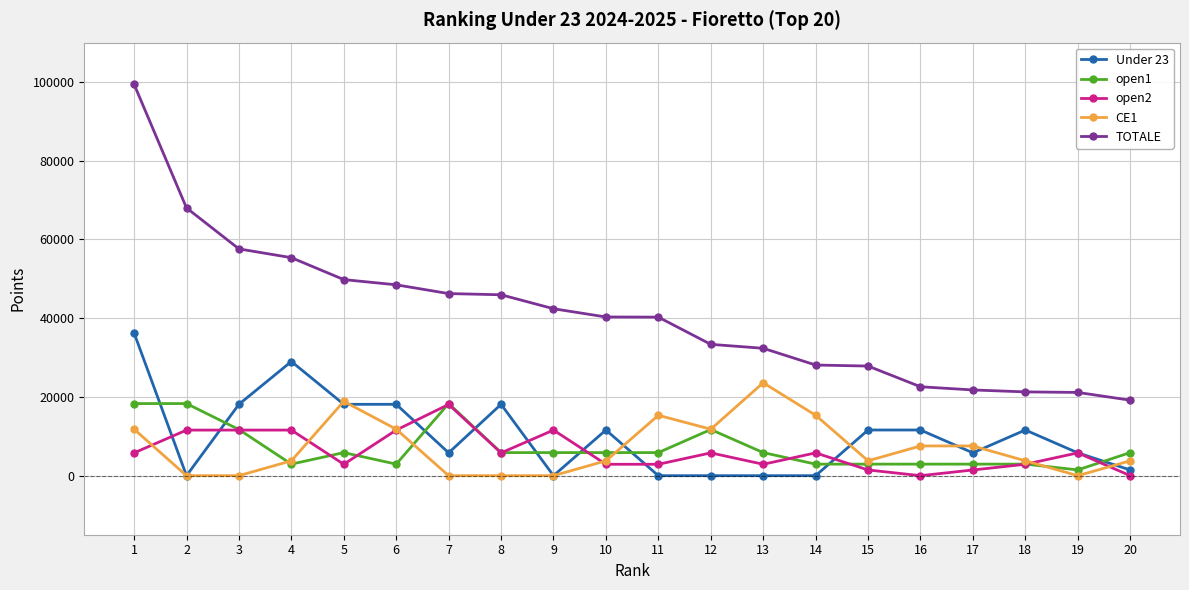

How many distinct data groups are displayed?

5